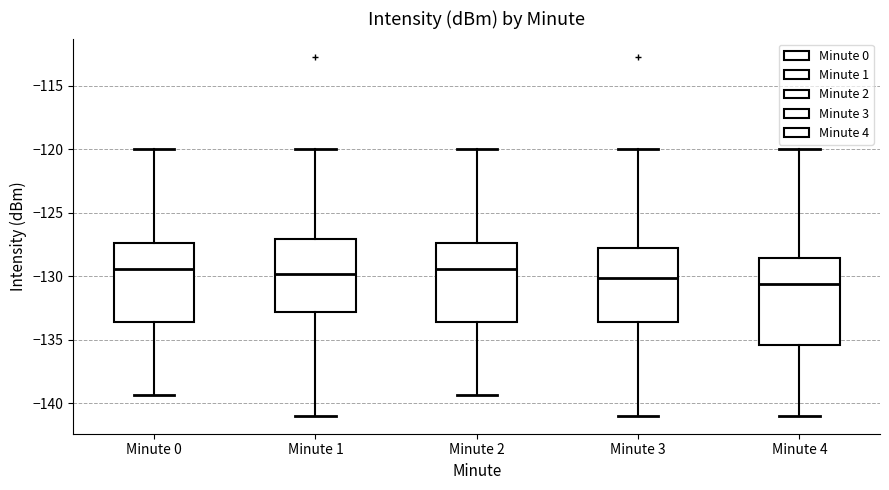

Which box is the tallest, from its lower edge to its upper edge?

Minute 4